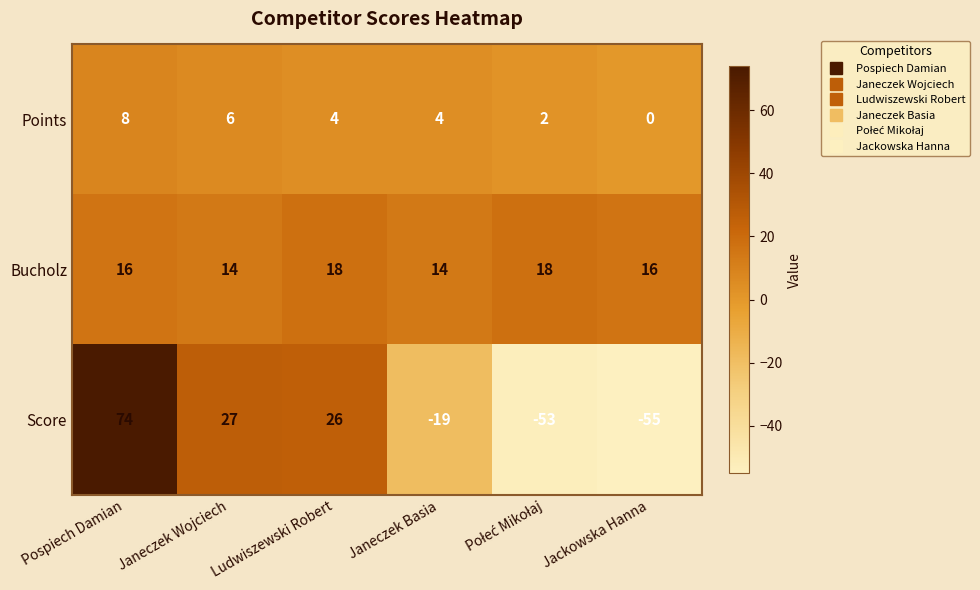

What is the spread (max minus min) of values at Ludwiszewski Robert?

22